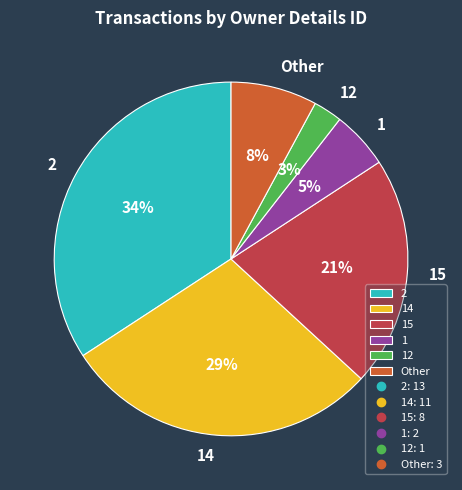

How many slices are in this pie chart?

6